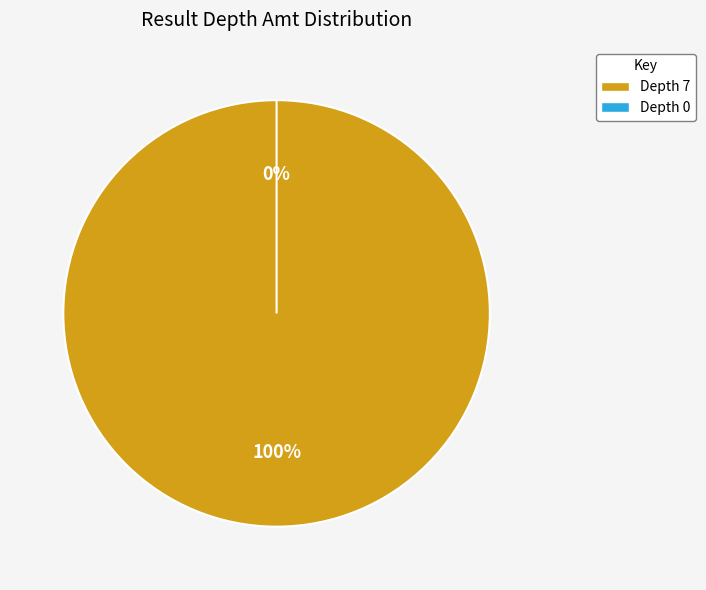

Does any single category account for the majority?

Yes